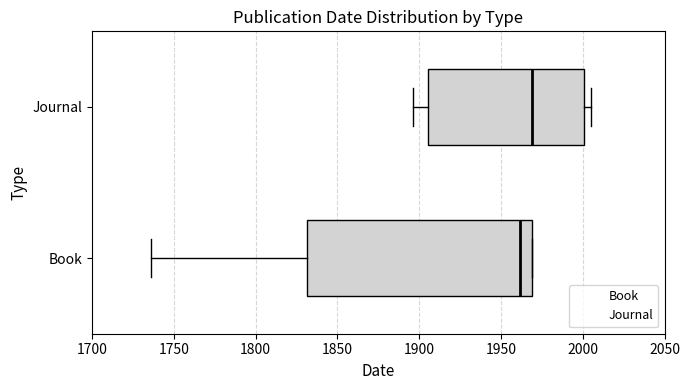

Reading bottom to top, read every box against the x-axis: the position of its median line, the range the box covers, and the ends of its whiskers. The values are not printed on the chart, so give them approximately, as read against the axis.

Book: median 1960, box 1830 to 1970, whiskers 1735 to 1970
Journal: median 1970, box 1905 to 2000, whiskers 1895 to 2005